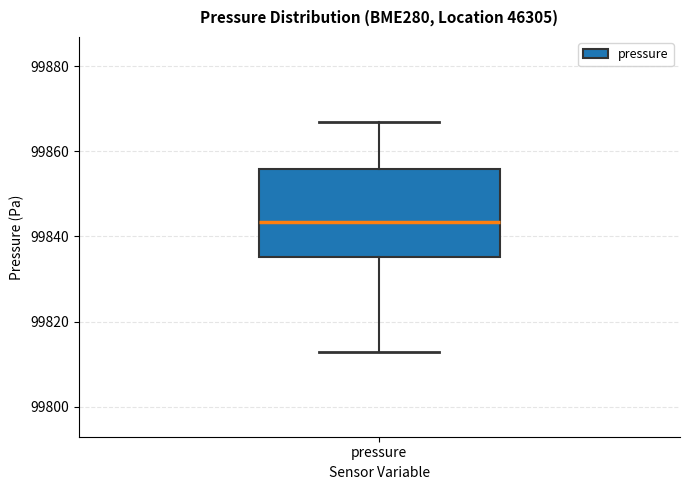

Where does the lower whisker of the box for pressure end on the y-axis? The values are not printed on the chart, so give them approximately, as read against the axis.

99812